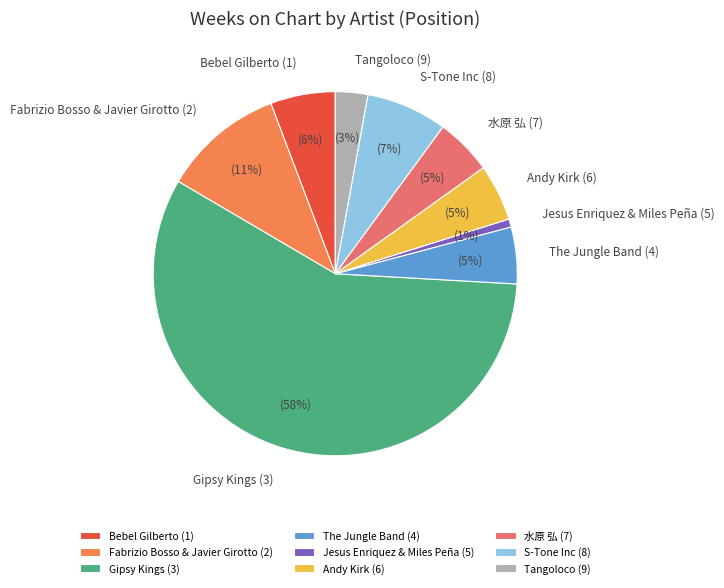

To the nearest percent, what is the combined percentage of Bebel Gilberto (1) and The Jungle Band (4)?

11%